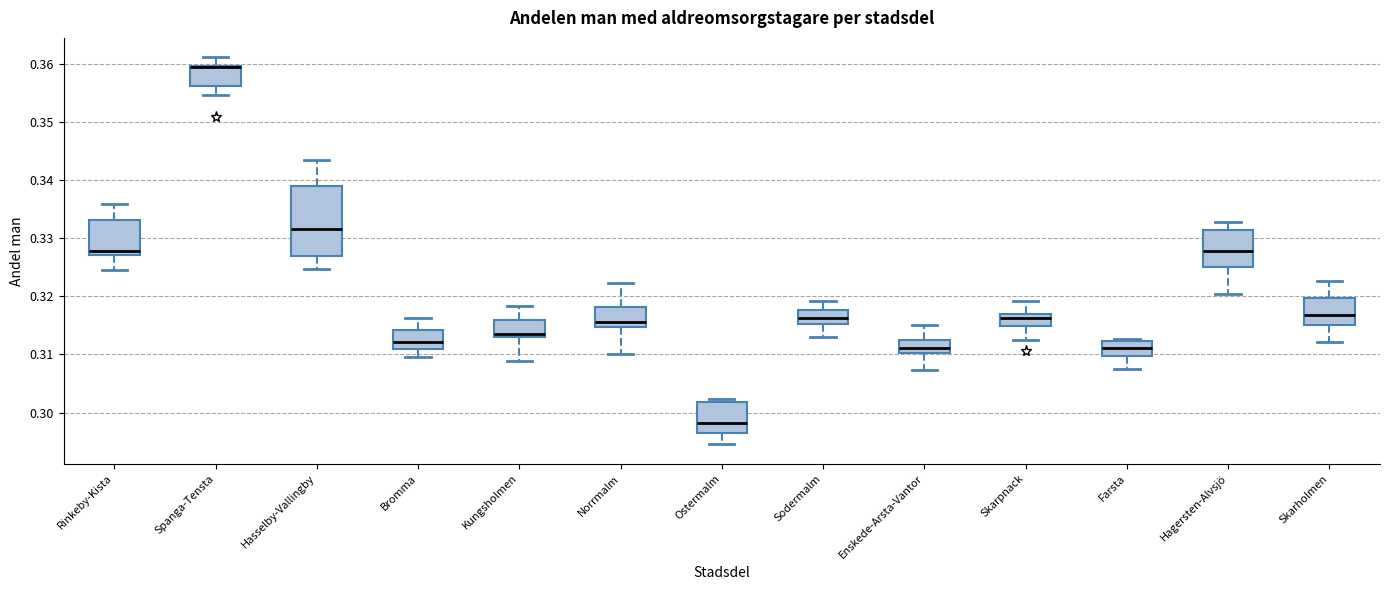

Reading left to right, read every box against the y-axis: the position of its median line, the range the box covers, and the ends of its whiskers. The values are not printed on the chart, so give them approximately, as read against the axis.

Rinkeby-Kista: median 0.328, box 0.327 to 0.333, whiskers 0.324 to 0.336
Spanga-Tensta: median 0.359 (drawn on the box's upper edge), box 0.356 to 0.360, whiskers 0.355 to 0.361
Hasselby-Vallingby: median 0.332, box 0.327 to 0.339, whiskers 0.325 to 0.343
Bromma: median 0.312, box 0.311 to 0.314, whiskers 0.310 to 0.316
Kungsholmen: median 0.314, box 0.313 to 0.316, whiskers 0.309 to 0.318
Norrmalm: median 0.316, box 0.315 to 0.318, whiskers 0.310 to 0.322
Ostermalm: median 0.298, box 0.297 to 0.302, whiskers 0.295 to 0.302 (just above the box's upper edge)
Sodermalm: median 0.316, box 0.315 to 0.318, whiskers 0.313 to 0.319
Enskede-Arsta-Vantor: median 0.311, box 0.310 to 0.312, whiskers 0.307 to 0.315
Skarpnack: median 0.316, box 0.315 to 0.317, whiskers 0.313 to 0.319
Farsta: median 0.311, box 0.310 to 0.312, whiskers 0.307 to 0.313
Hagersten-Alvsjö: median 0.328, box 0.325 to 0.331, whiskers 0.320 to 0.333
Skarholmen: median 0.317, box 0.315 to 0.320, whiskers 0.312 to 0.323